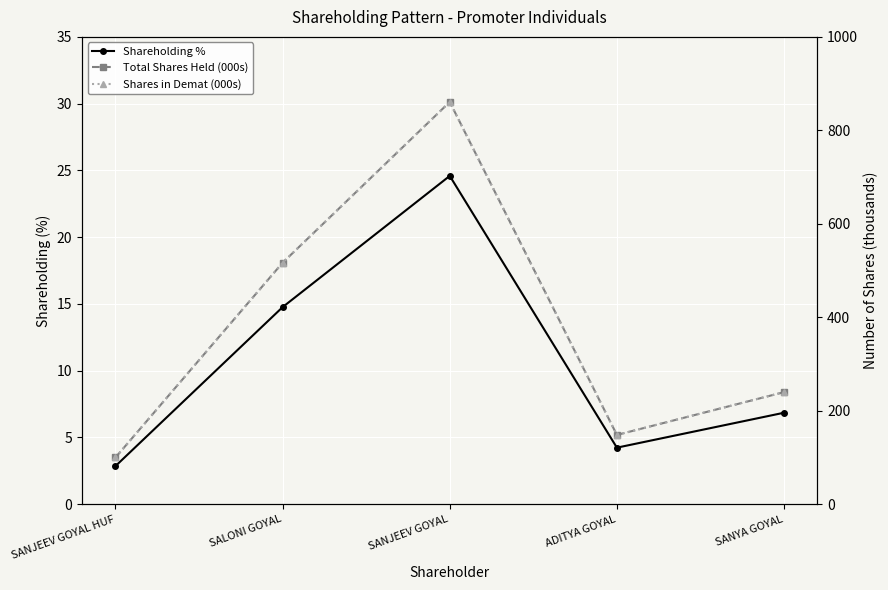

Which series changed the most between SANJEEV GOYAL HUF and SANYA GOYAL?

Total Shares Held (000s)